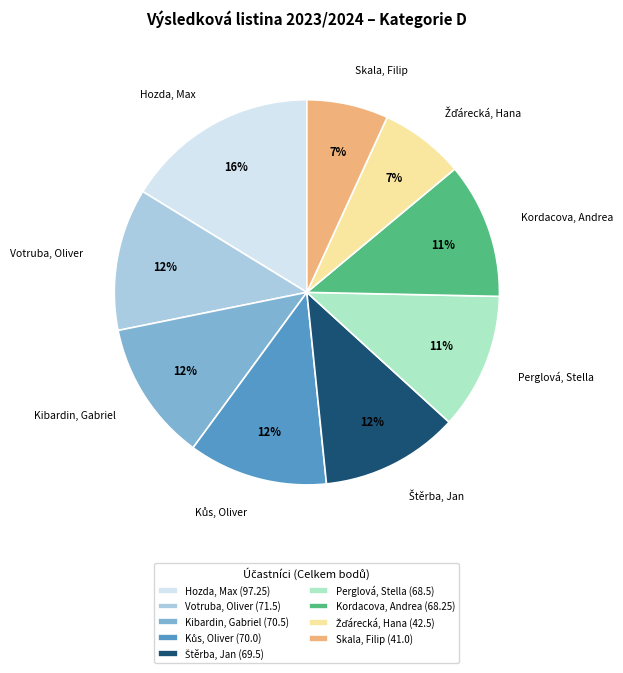

Does any single category account for the majority?

No